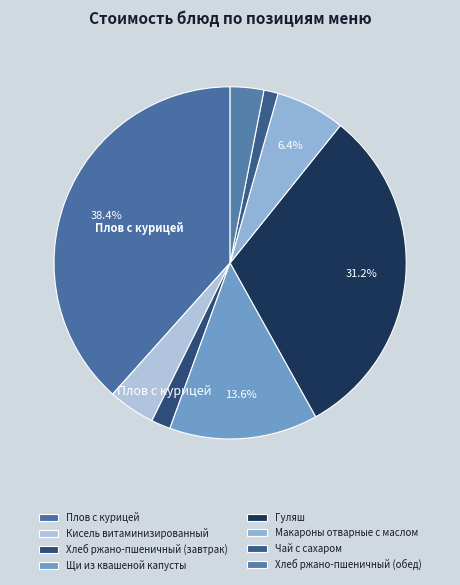

Do Плов с курицей and Кисель витаминизированный together represent more than half of the pie?

No